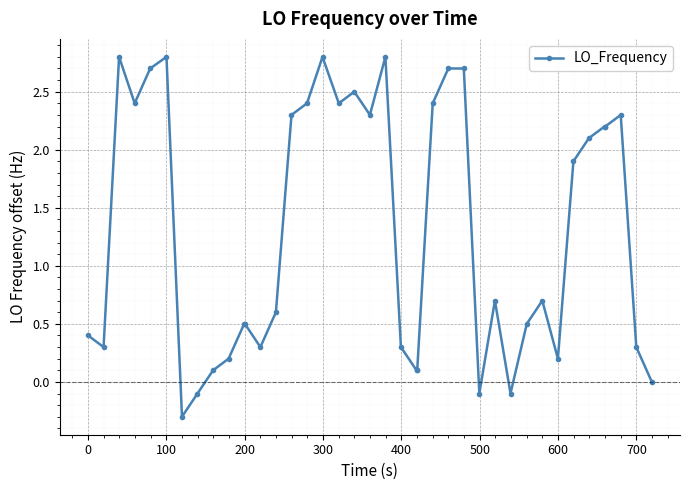

What is the difference between the second highest and second lowest values?

2.9